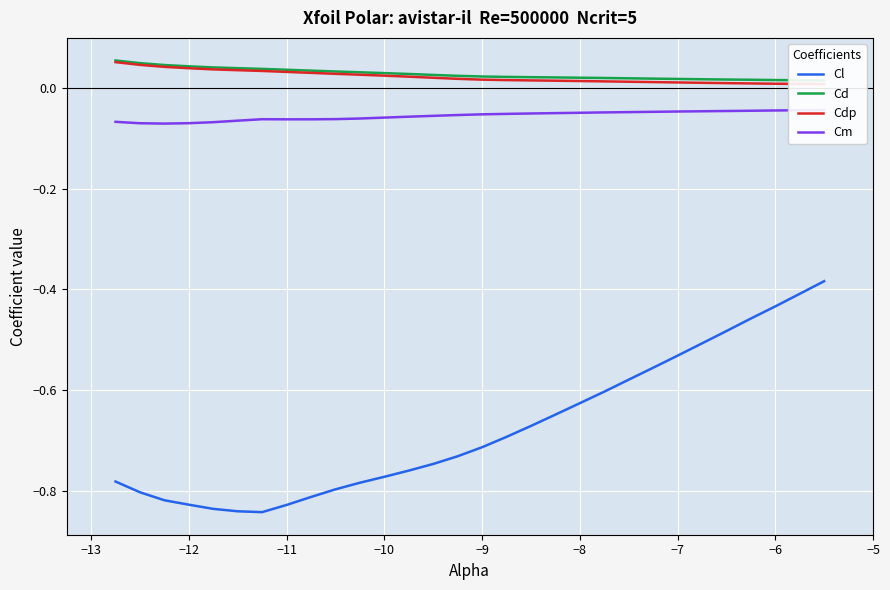

What is the sum of the Cd values at −8 and −5?

0.1